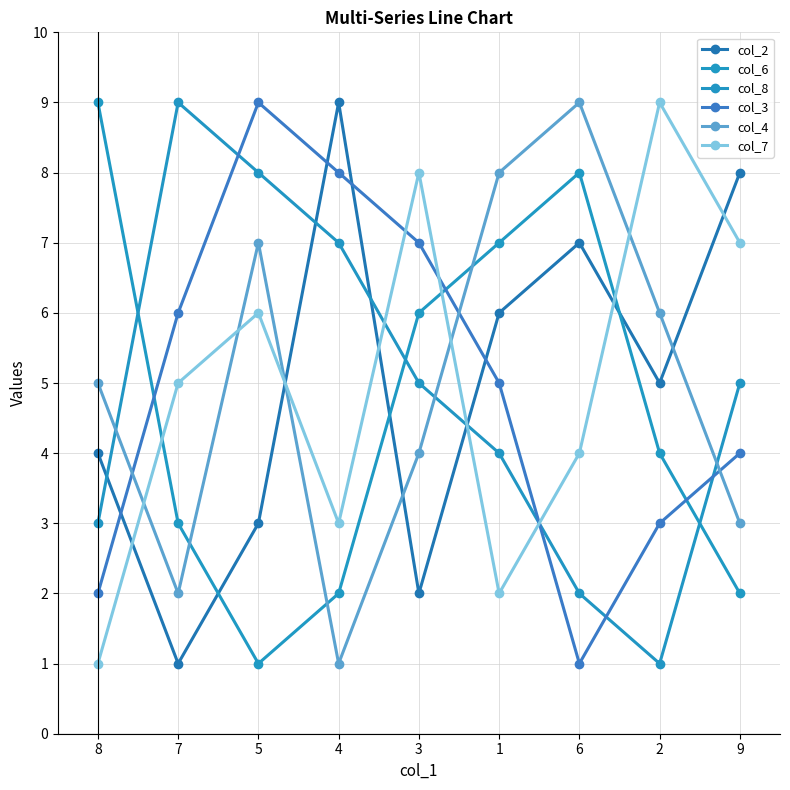

What is the difference between the second highest and second lowest values in the col_4 series?

6